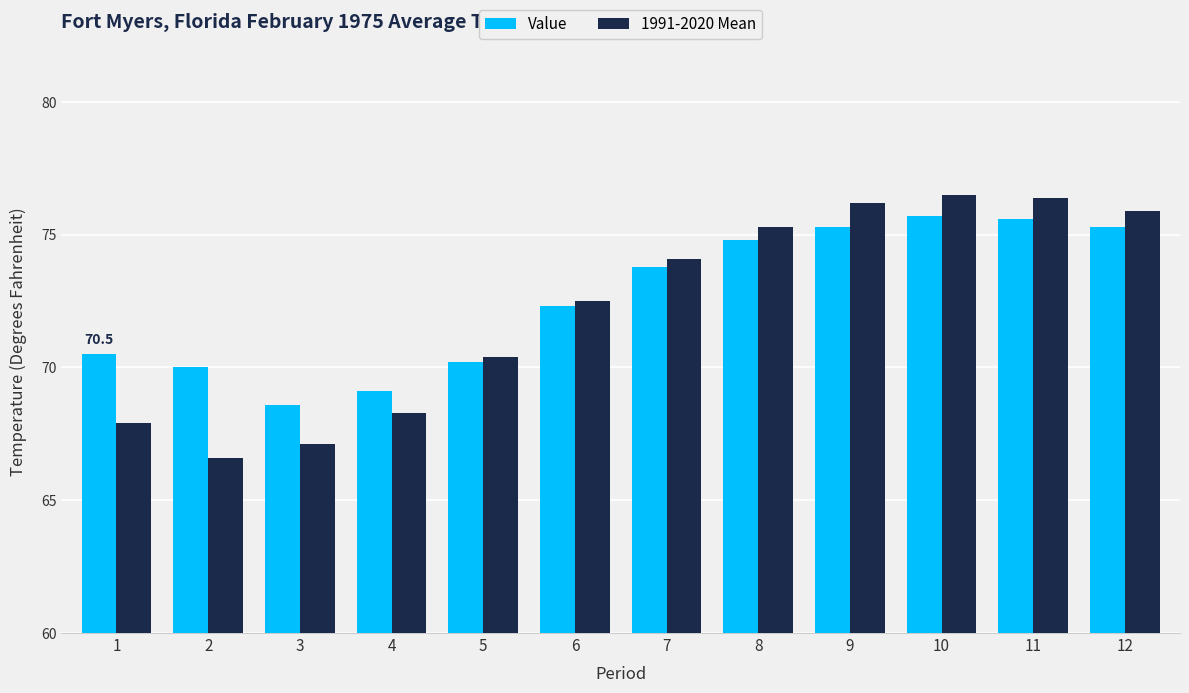

What are all the series names shown in the legend?

Value, 1991-2020 Mean